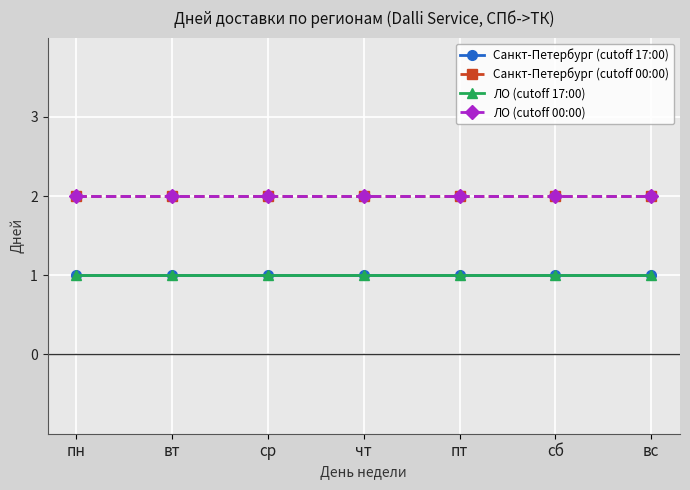

Does the chart have visible grid lines?

Yes